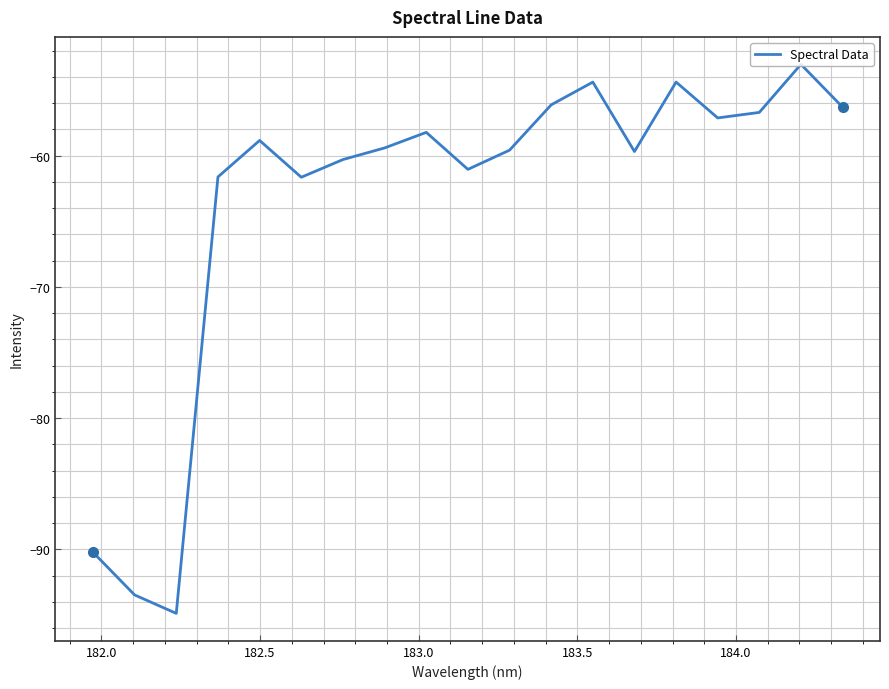

What is the difference between the maximum and minimum values?

41.8